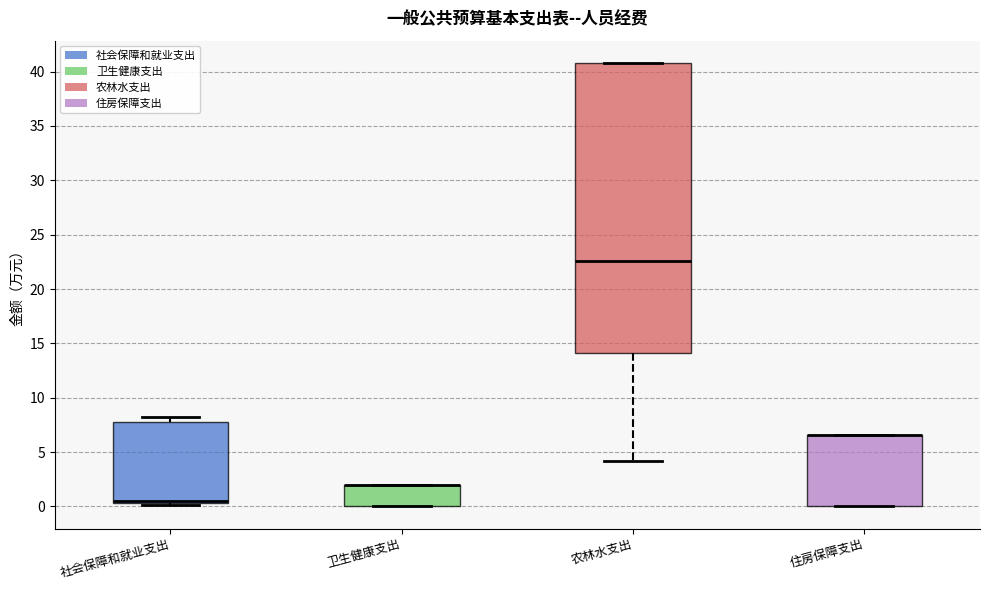

Reading left to right, transcribe this box plot: for each box, give where its median line is, the range the box spans, and where its two whiskers end, as read against the y-axis. The values are not printed on the chart, so give them approximately, as read against the axis.

社会保障和就业支出: median 0.5 (drawn on the box's lower edge), box 0.5 to 8.0, whiskers 0.0 to 8.0 (just above the box's upper edge)
卫生健康支出: median 2.0 (drawn on the box's upper edge), box 0.0 to 2.0, whiskers 0.0 to 2.0
农林水支出: median 22.5, box 14.0 to 41.0, whiskers 4.0 to 41.0
住房保障支出: median 6.5 (drawn on the box's upper edge), box 0.0 to 6.5, whiskers 0.0 to 6.5